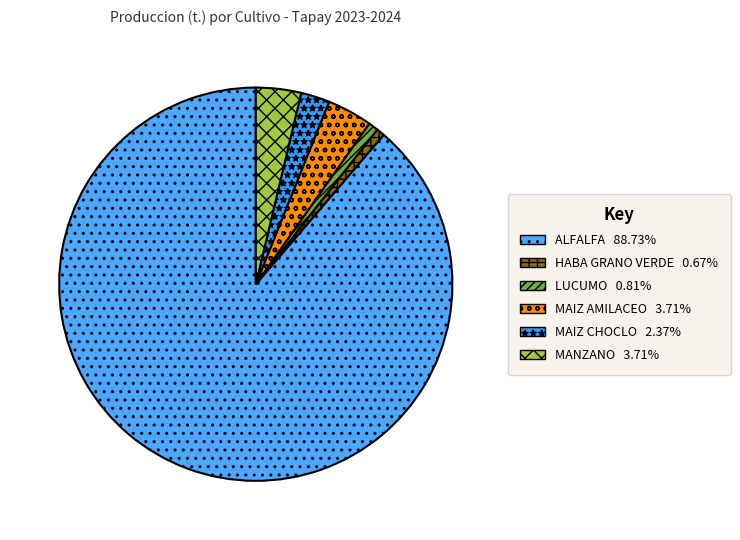

Combined, do MAIZ AMILACEO and MANZANO account for over 50%?

No